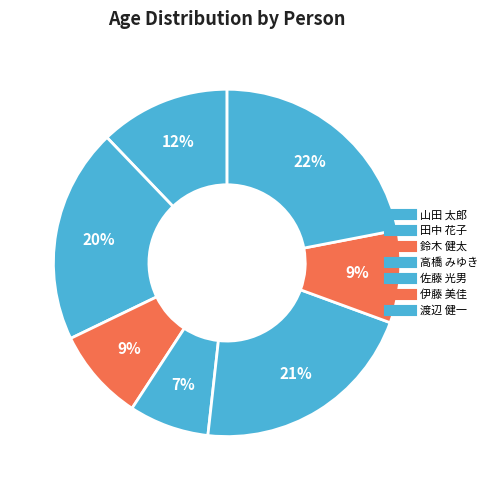

Count the number of slices in the pie.

7